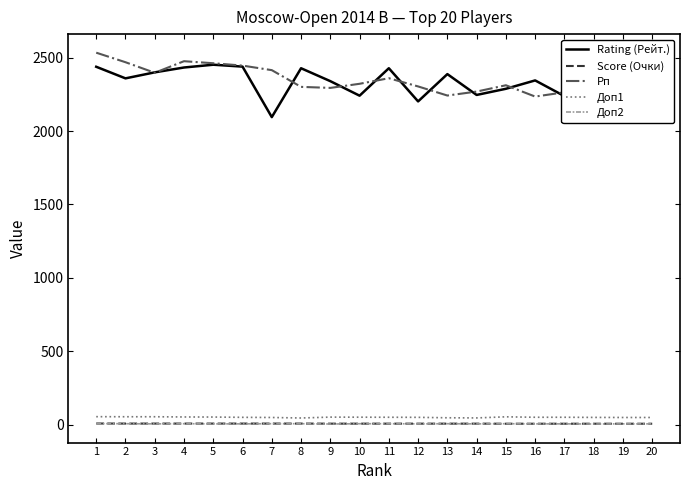

The value of Доп1 at 12 is 49.5. True or false?

True